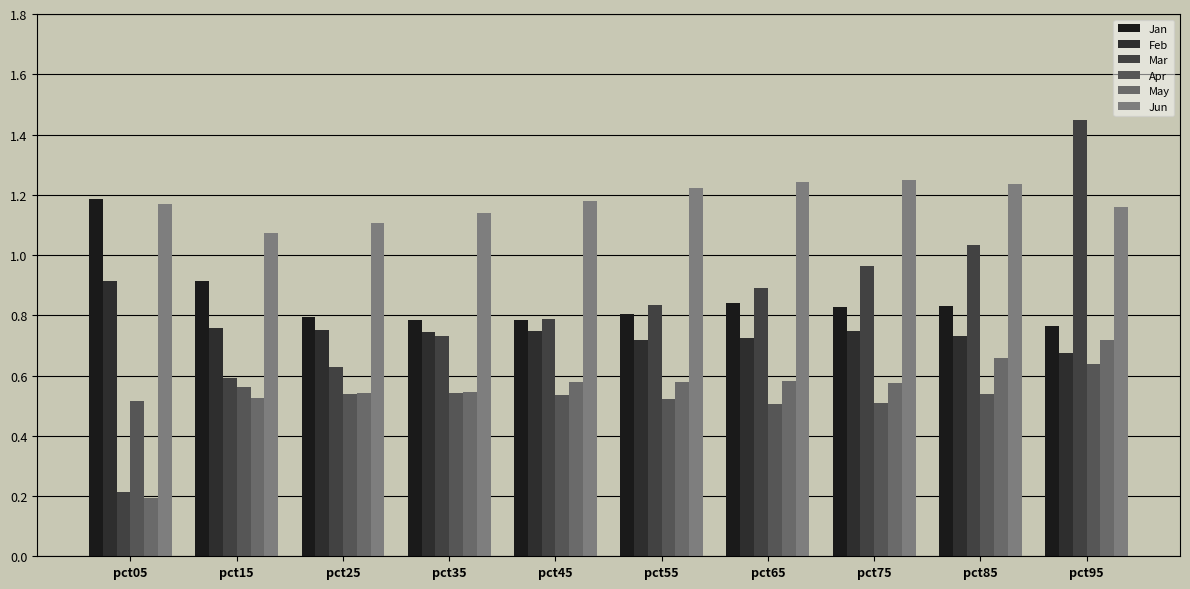

Between pct15 and pct65, which series saw the biggest shift?

Mar